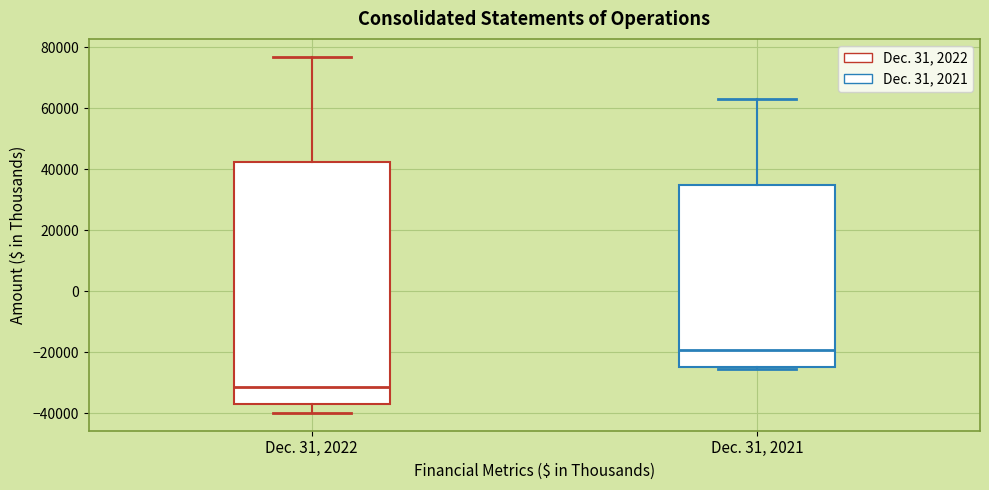

Where is the upper edge of the box for Dec. 31, 2021 on the y-axis? The values are not printed on the chart, so give them approximately, as read against the axis.

34000